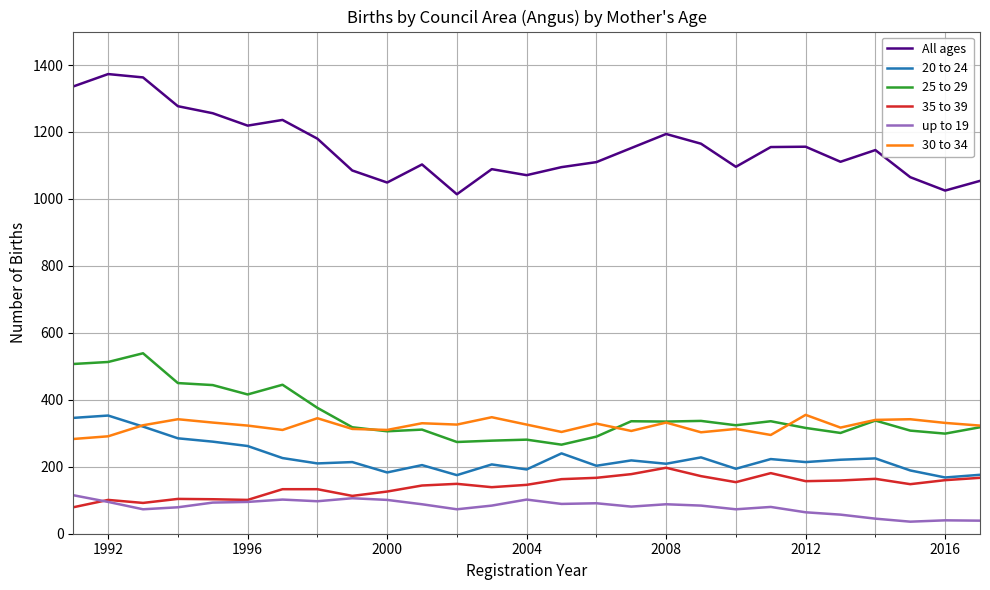

Which series has the largest range (max minus min)?

All ages